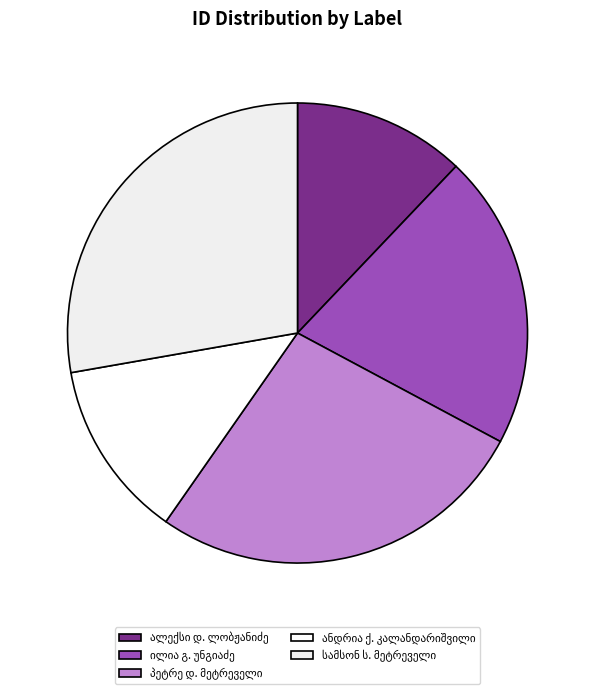

To the nearest percent, what is the difference between the ალექსი დავითის ძე ლობჟანიძე and ილია გიორგის ძე უნგიაძე slice percentages?

9%